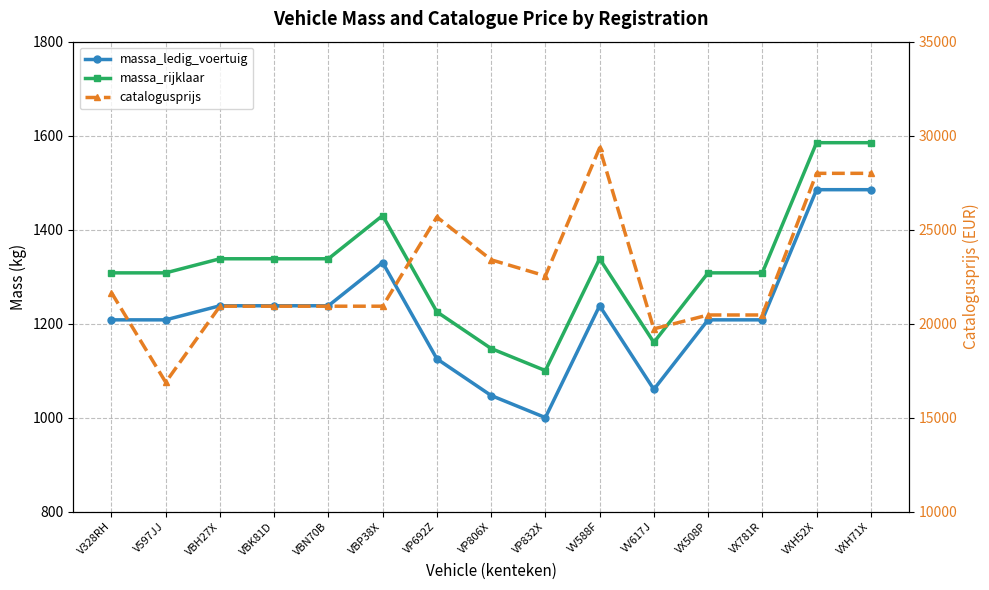

Is the value of massa_rijklaar at VXH71X greater than the value of massa_ledig_voertuig at VBH27X?

Yes